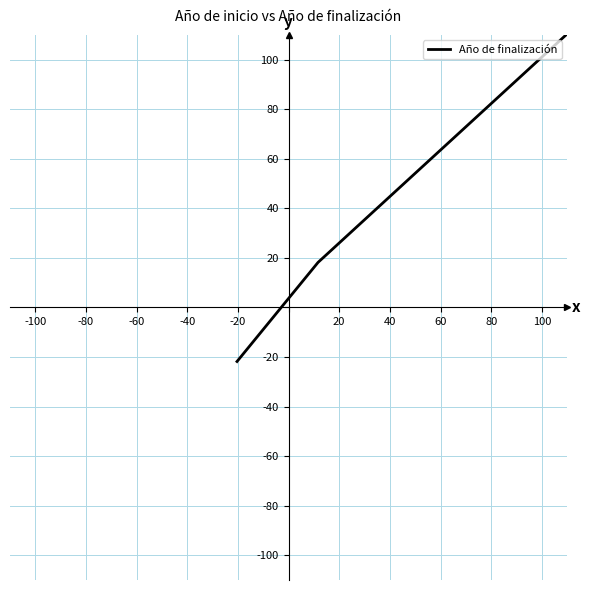

How many categories are shown in the chart?

11